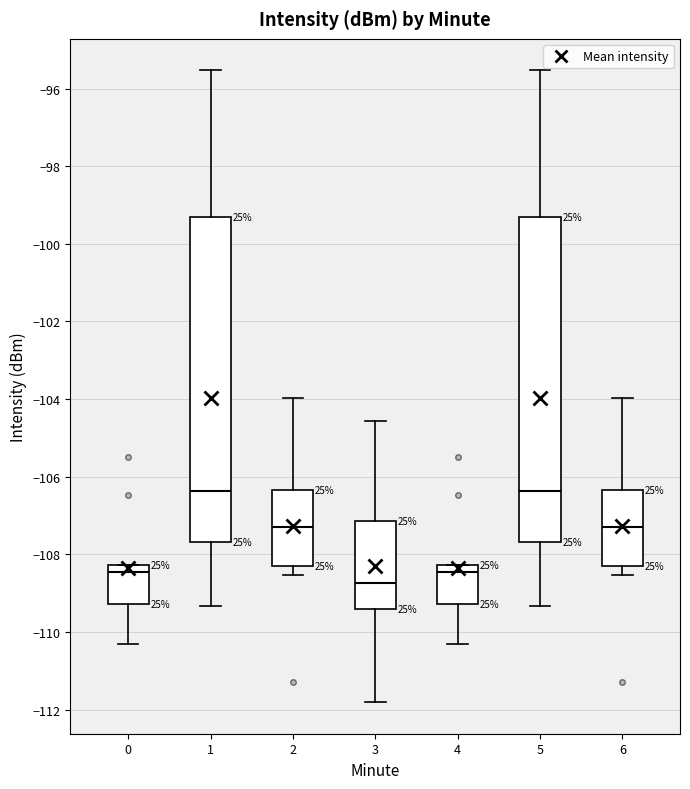

Which box's median line is the lowest?

3